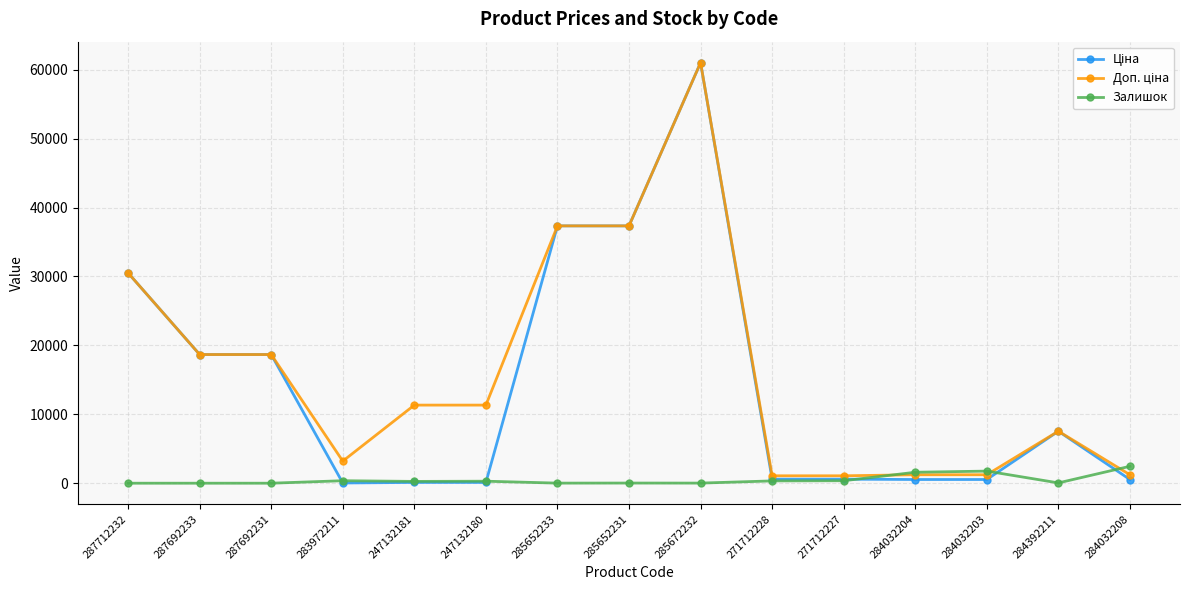

How many categories are shown in the chart?

15